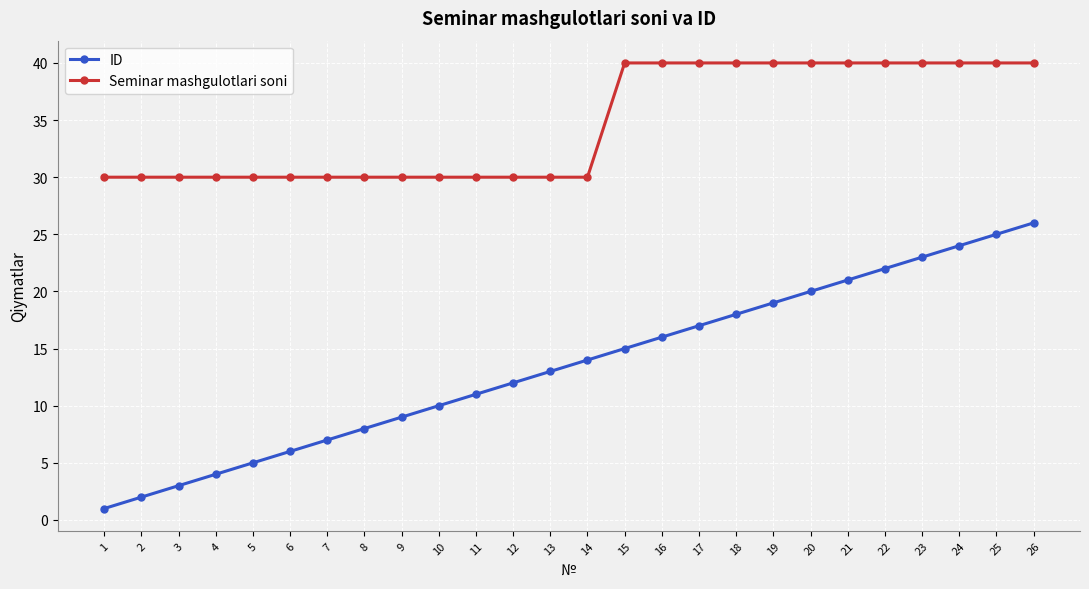

True or false: ID has more than 1 points higher than both neighbors.

False